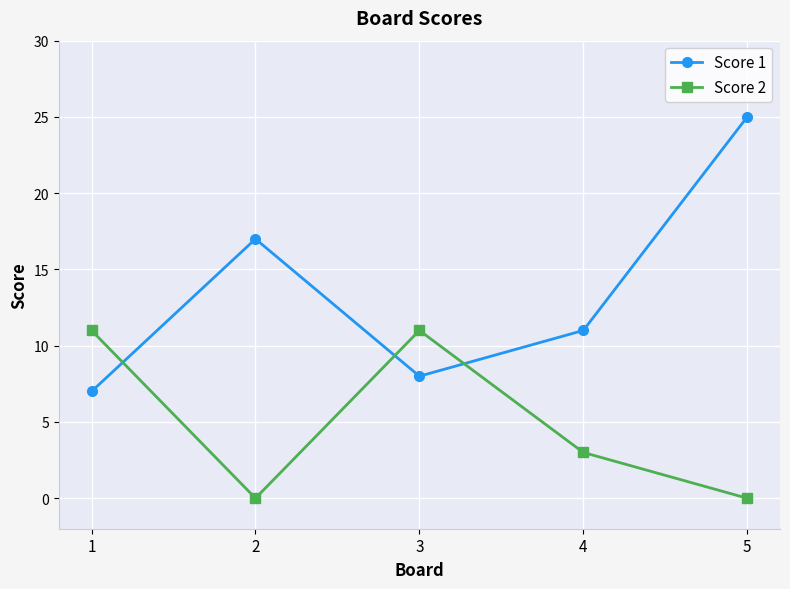

List the series in order of their overall mean, lowest first.

Score 2, Score 1